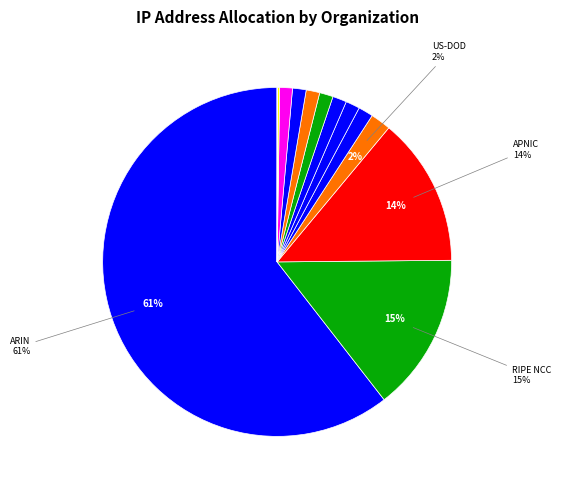

Which slice is the smallest?

US Postal Service